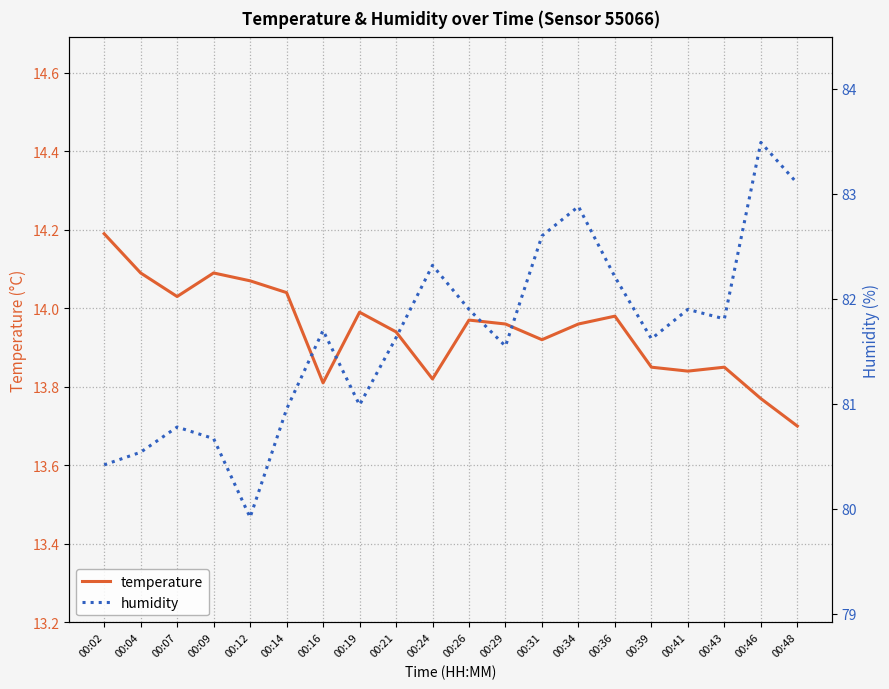

List the labels in order of humidity value, smallest first.

00:12, 00:02, 00:04, 00:09, 00:07, 00:14, 00:19, 00:29, 00:39, 00:21, 00:16, 00:43, 00:26, 00:41, 00:36, 00:24, 00:31, 00:34, 00:48, 00:46